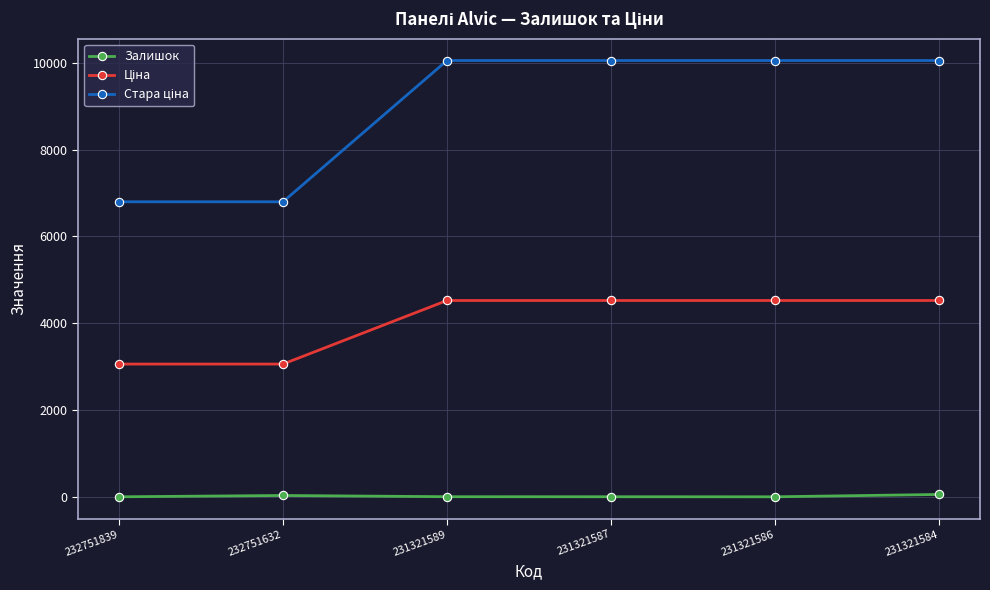

What is the greatest value displayed?

10054.8